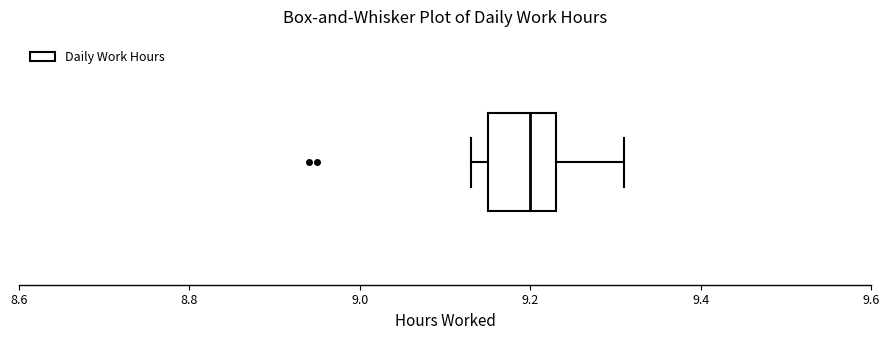

Read this box plot against the x-axis: the position of the median line, the range covered by the box, and the ends of both whiskers. The values are not printed on the chart, so give them approximately, as read against the axis.

median 9.20, box 9.16 to 9.24, whiskers 9.14 to 9.32